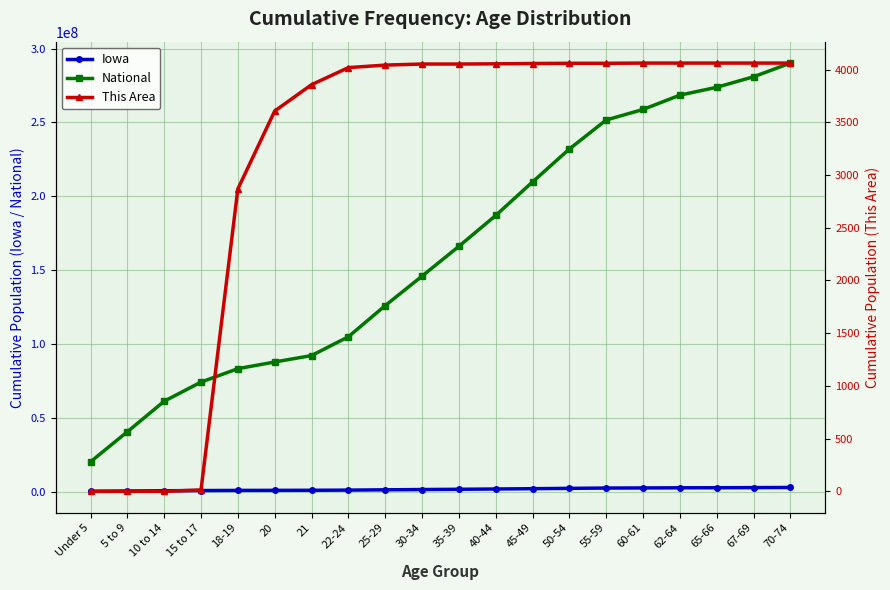

Which series has the largest total across all categories?

National